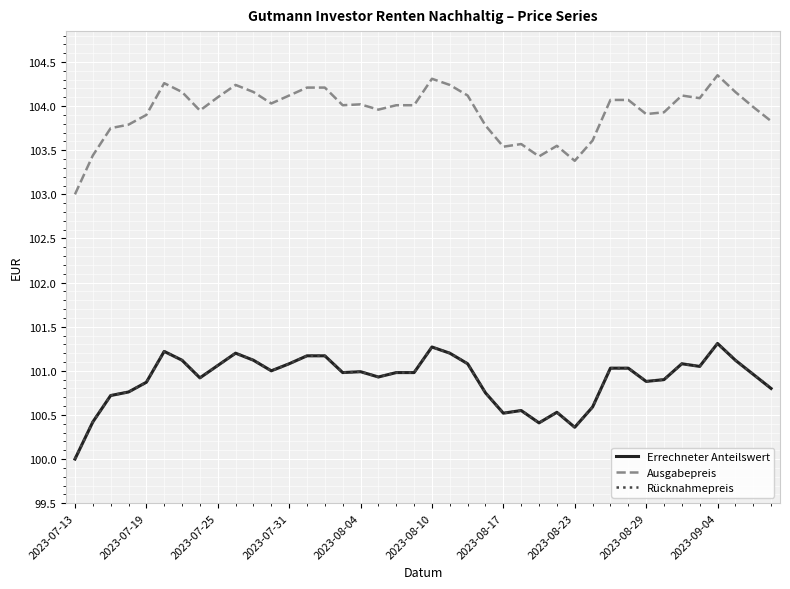

Does the chart display data point markers on the line(s)?

No